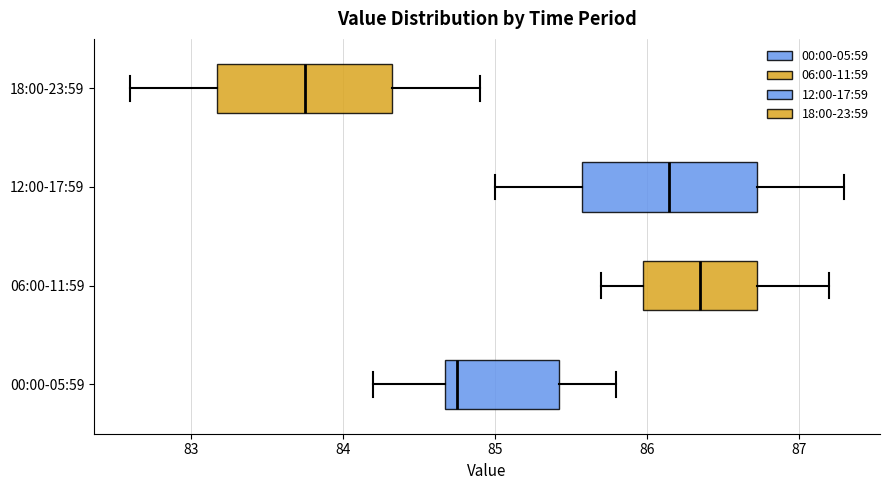

Reading bottom to top, read every box against the x-axis: the position of its median line, the range the box covers, and the ends of its whiskers. The values are not printed on the chart, so give them approximately, as read against the axis.

00:00-05:59: median 84.8, box 84.7 to 85.4, whiskers 84.2 to 85.8
06:00-11:59: median 86.4, box 86.0 to 86.7, whiskers 85.7 to 87.2
12:00-17:59: median 86.2, box 85.6 to 86.7, whiskers 85.0 to 87.3
18:00-23:59: median 83.8, box 83.2 to 84.3, whiskers 82.6 to 84.9